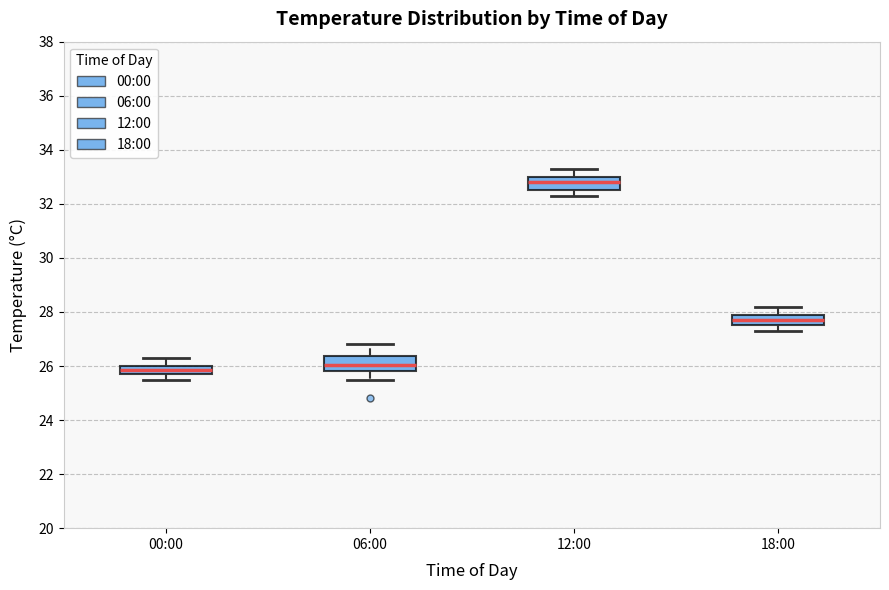

Reading left to right, read every box against the y-axis: the position of its median line, the range the box covers, and the ends of its whiskers. The values are not printed on the chart, so give them approximately, as read against the axis.

00:00: median 25.8 (inside the box), box 25.8 to 26.0, whiskers 25.6 to 26.4
06:00: median 26.0, box 25.8 to 26.4, whiskers 25.6 to 26.8
12:00: median 32.8, box 32.6 to 33.0, whiskers 32.4 to 33.4
18:00: median 27.8, box 27.6 to 28.0, whiskers 27.4 to 28.2